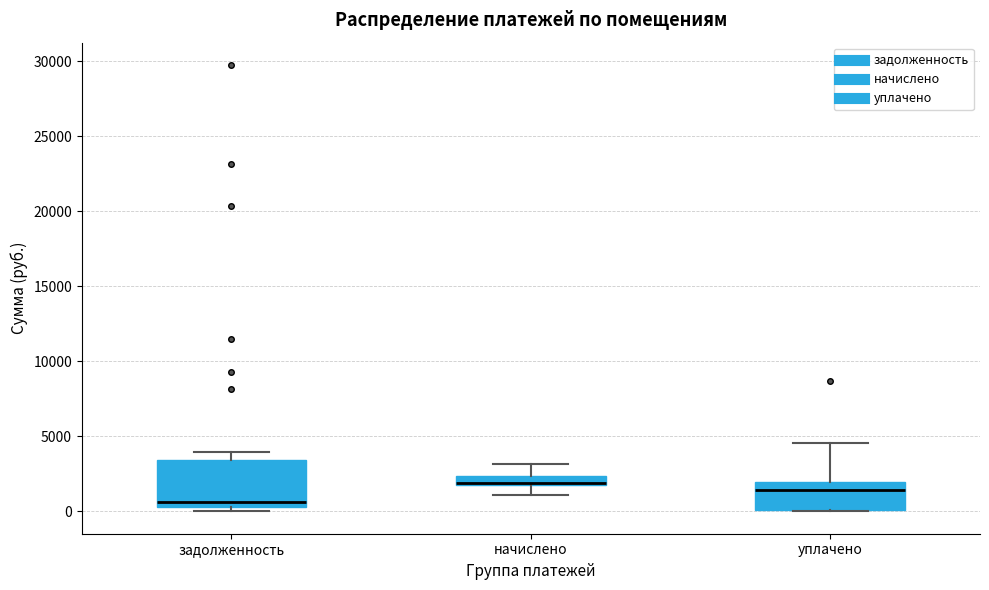

Where is the lower edge of the box for задолженность on the y-axis? The values are not printed on the chart, so give them approximately, as read against the axis.

500